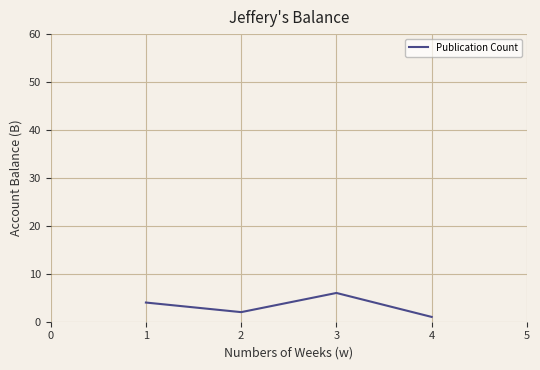

How many interior local valleys (lower than both neighbors) does the data have?

1